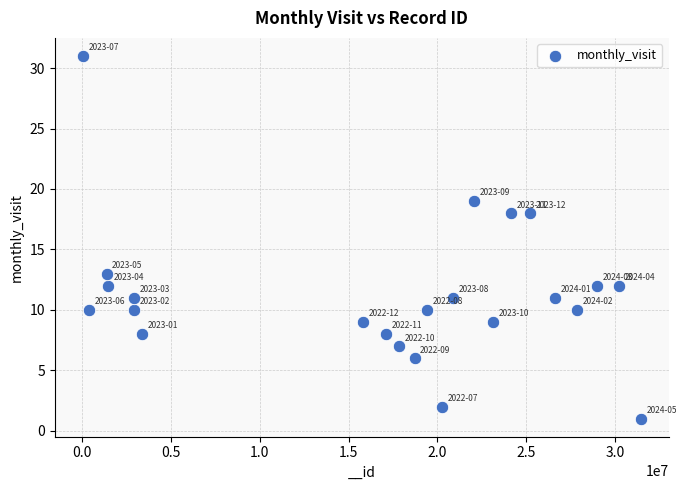

What is the range of Y values (max minus min)?

30